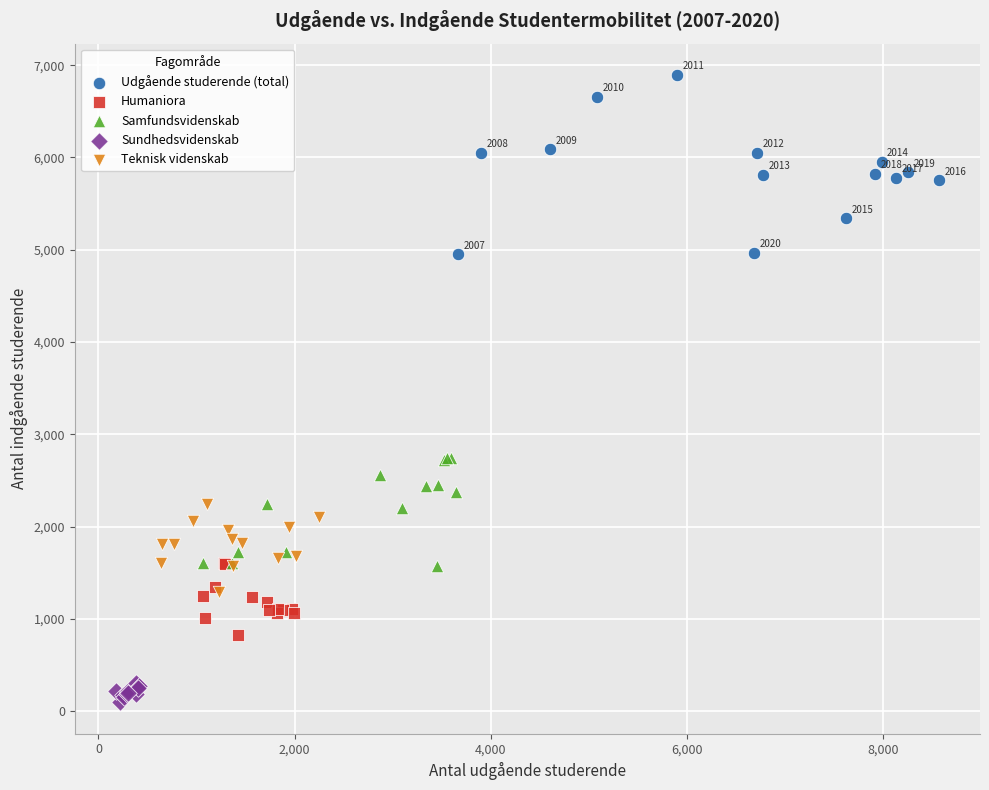

Which series reaches the maximum Y coordinate?

Udgående studerende (total)